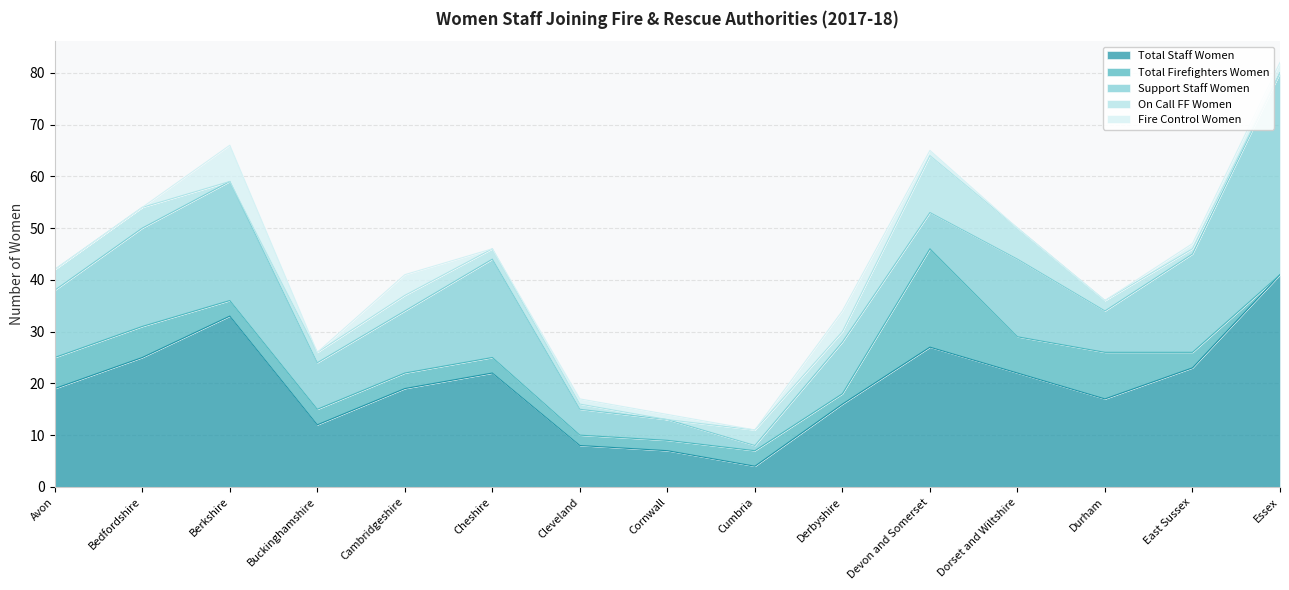

Which series has the widest spread of values?

Support Staff Women